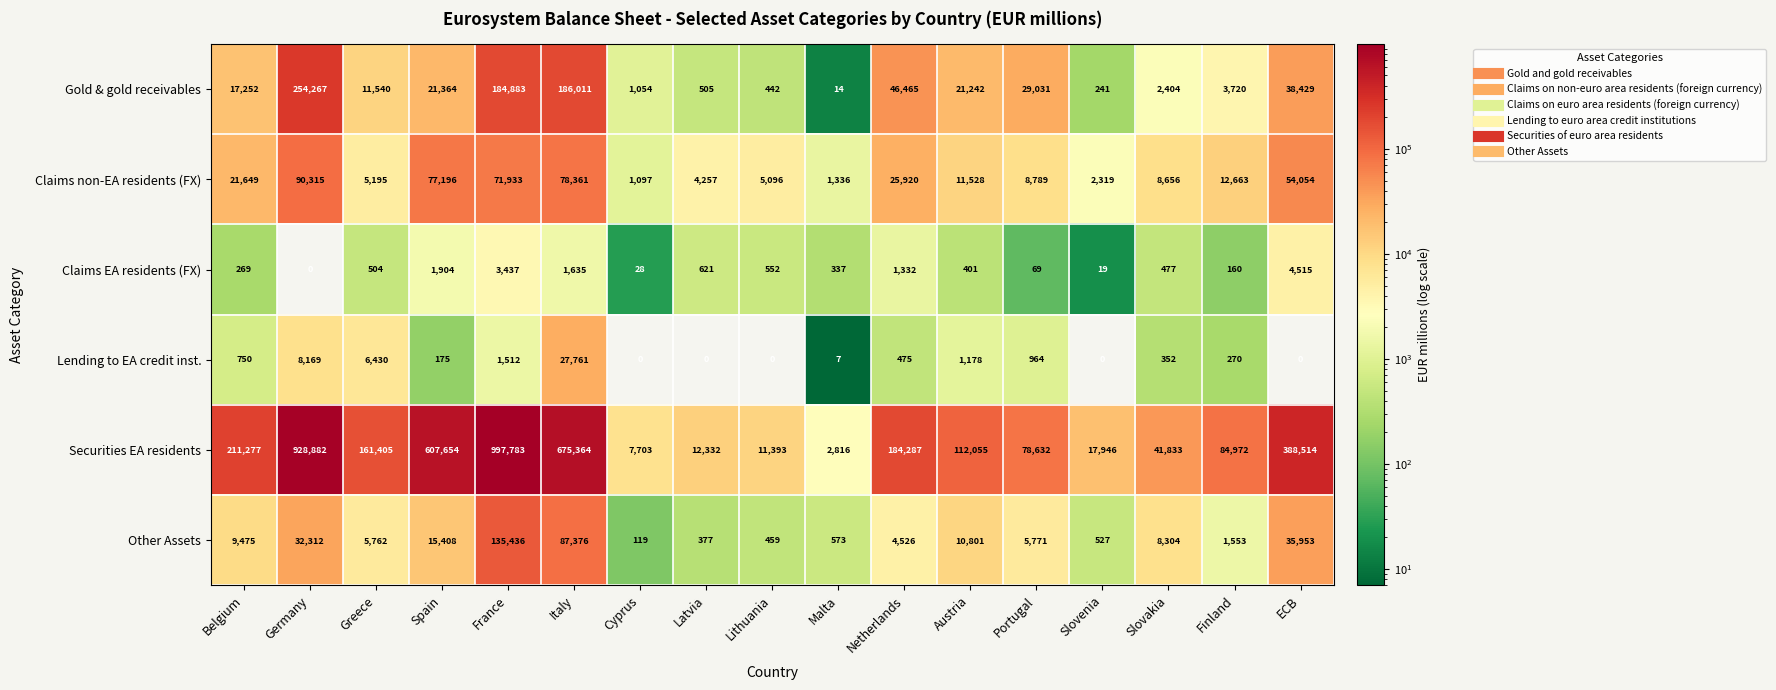

Rank the series at Italy from highest to lowest value.

Securities EA residents, Gold & gold receivables, Other Assets, Claims non-EA residents (FX), Lending to EA credit inst., Claims EA residents (FX)